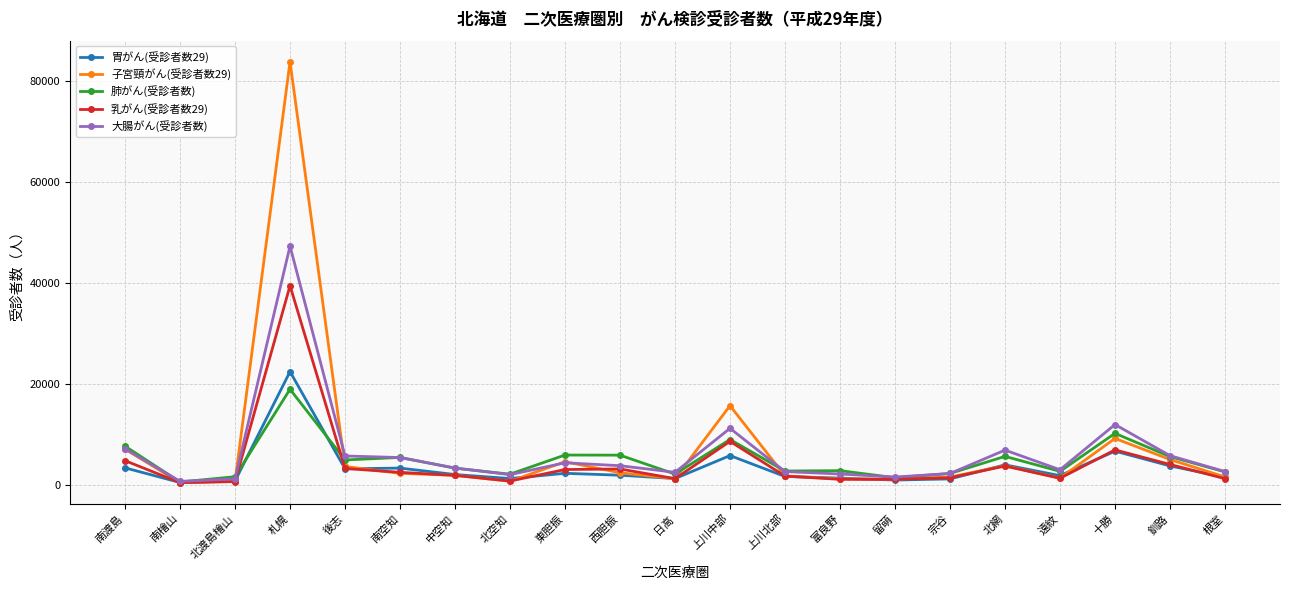

True or false: 胃がん(受診者数29) has more than 2 points higher than both neighbors.

True